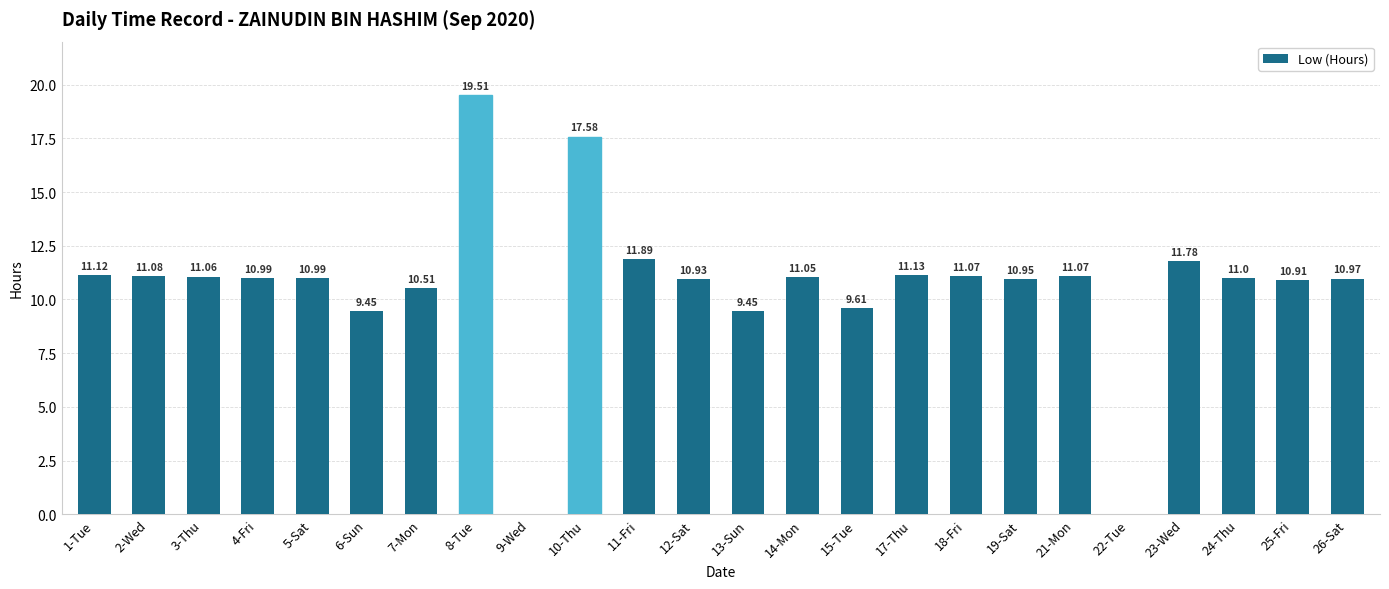

What is the change in value from 22-Tue to 26-Sat?

+11.0